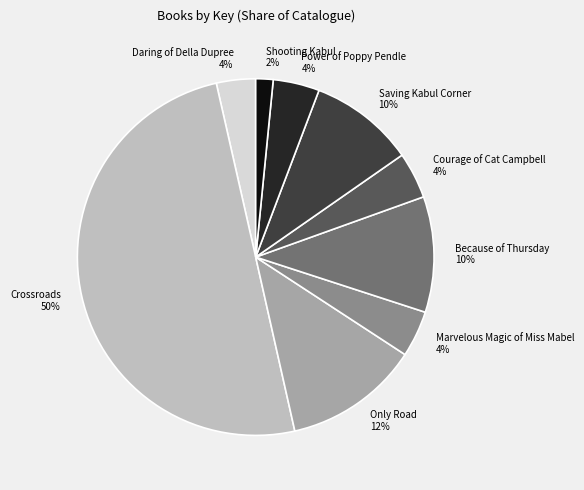

To the nearest percent, what is the combined percentage of Courage of Cat Campbell and Only Road?

16%